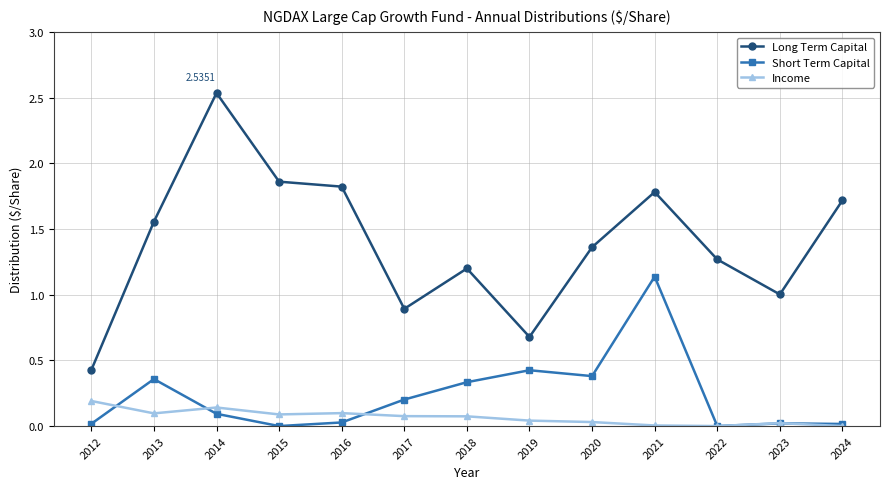

Does the chart display data point markers on the line(s)?

Yes